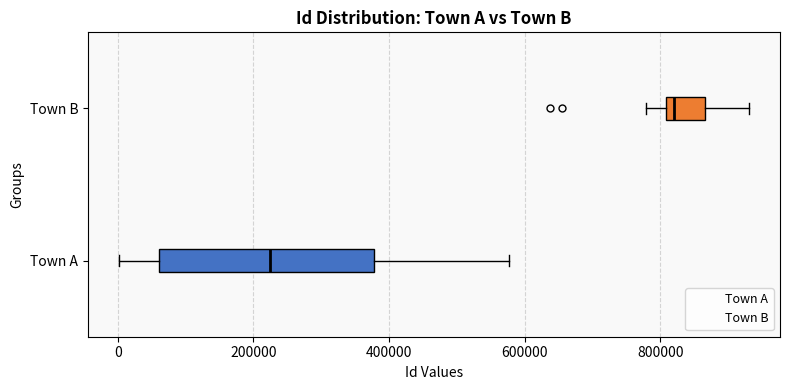

Reading bottom to top, read every box against the x-axis: the position of its median line, the range the box covers, and the ends of its whiskers. The values are not printed on the chart, so give them approximately, as read against the axis.

Town A: median 220000, box 60000 to 380000, whiskers 0 to 580000
Town B: median 820000, box 800000 to 860000, whiskers 780000 to 940000